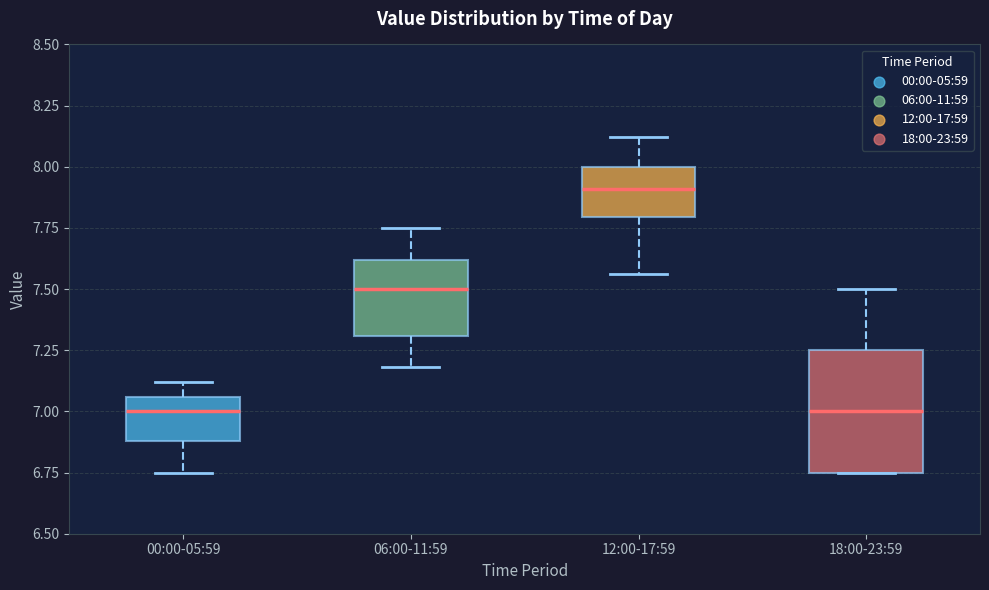

Where is the upper edge of the box for 12:00-17:59 on the y-axis? The values are not printed on the chart, so give them approximately, as read against the axis.

8.00